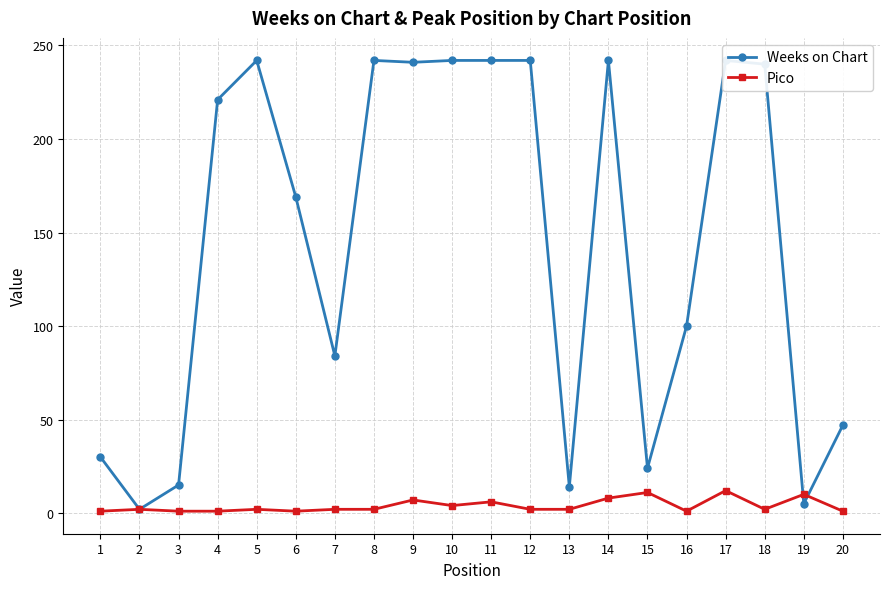

Which series has the widest spread of values?

Weeks on Chart